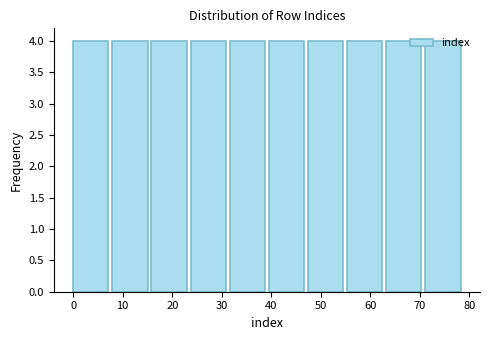

How tall is the bar that spans 71.1 to 79.0 on the x-axis? Neither the bar edges nor the heights are printed on the chart, so give them approximately, as read against the axes.

4